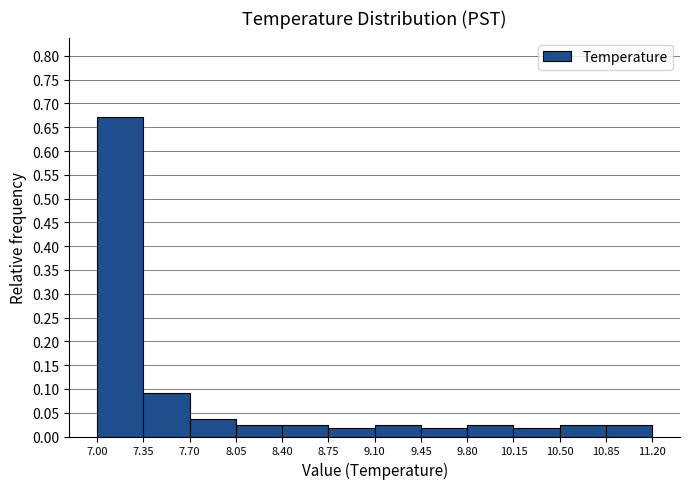

Reading left to right, list every bar in this chart as the range it spans on the x-axis followed by its height. The values are not printed on the chart, so give them approximately, as read against the axis.

7.00 to 7.35: 0.670
7.35 to 7.70: 0.090
7.70 to 8.05: 0.035
8.05 to 8.40: 0.025
8.40 to 8.75: 0.025
8.75 to 9.10: 0.020
9.10 to 9.45: 0.025
9.45 to 9.80: 0.020
9.80 to 10.15: 0.025
10.15 to 10.50: 0.020
10.50 to 10.85: 0.025
10.85 to 11.20: 0.025